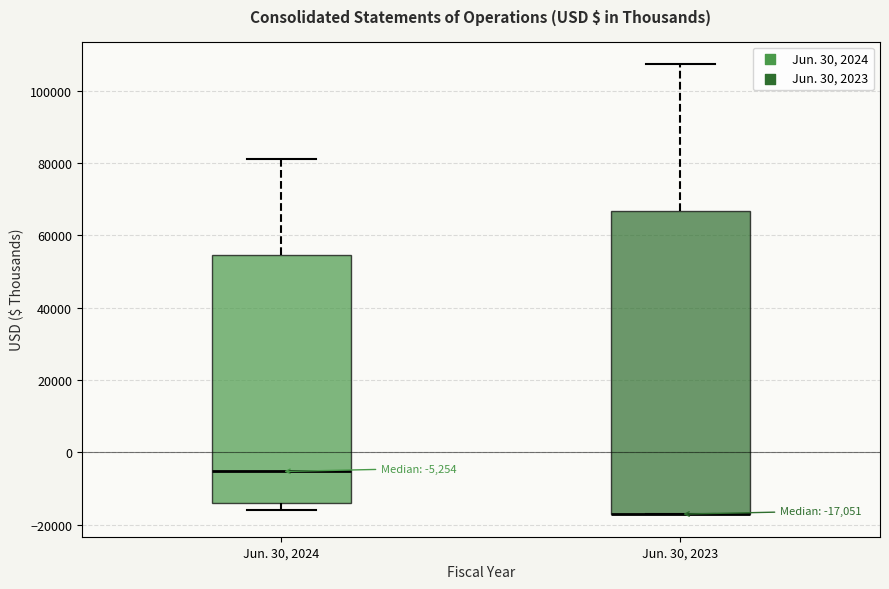

Comparing the boxes themselves (not the whiskers), which one is the tallest?

Jun. 30, 2023